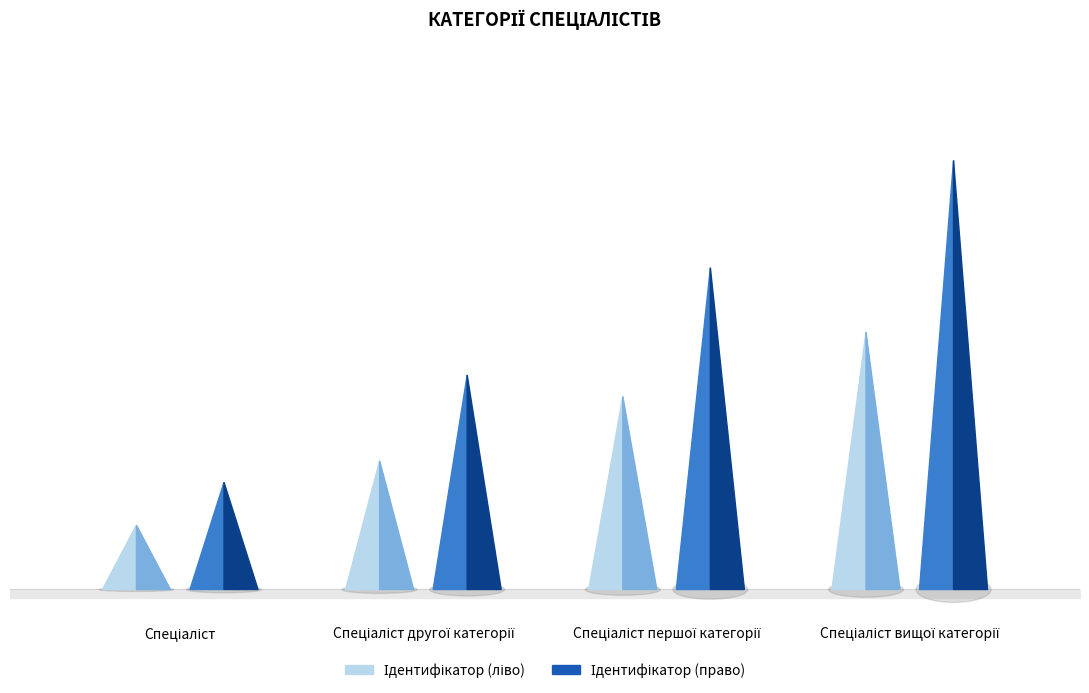

At which label is the value closest to 2?

Спеціаліст другої категорії